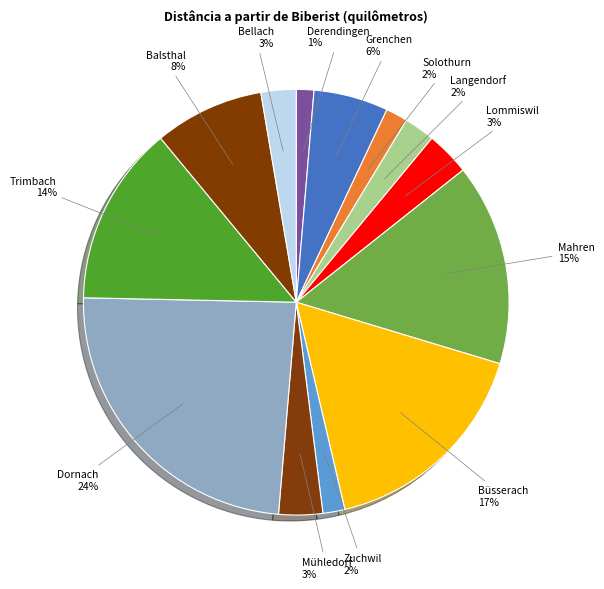

Count the number of slices in the pie.

13